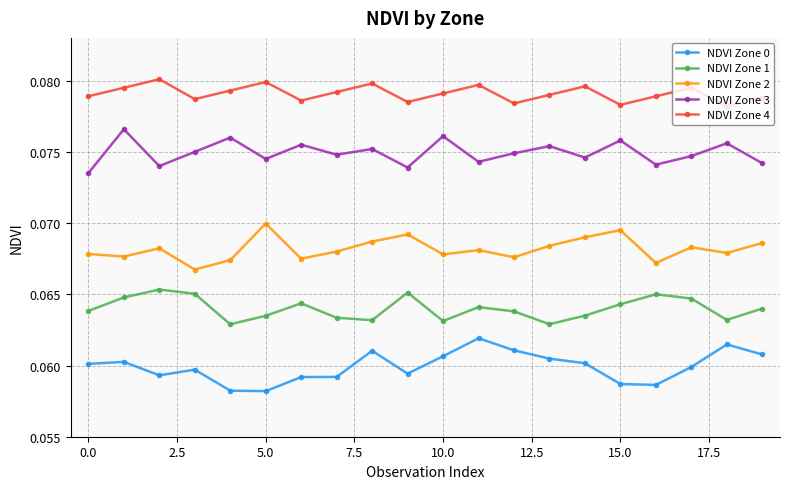

At how many categories does at least one series exceed 0?

20